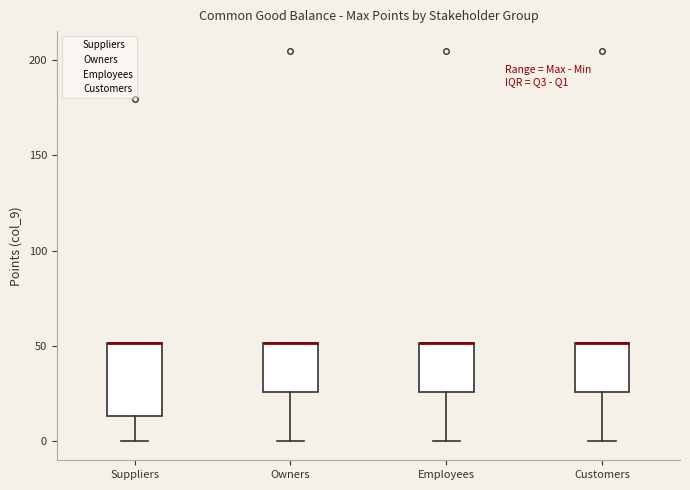

Where does the lower whisker of the box for Suppliers end on the y-axis? The values are not printed on the chart, so give them approximately, as read against the axis.

0